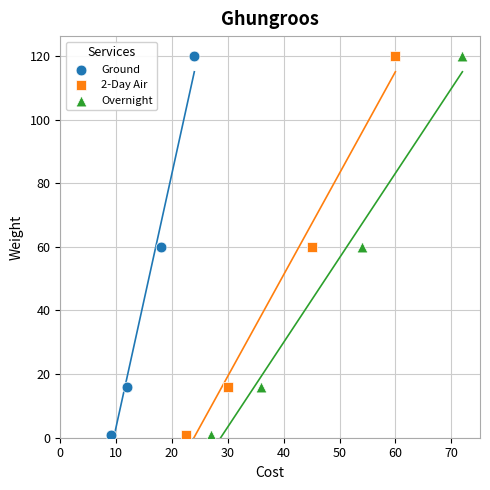

What are all the series names shown in the legend?

Ground, 2-Day Air, Overnight